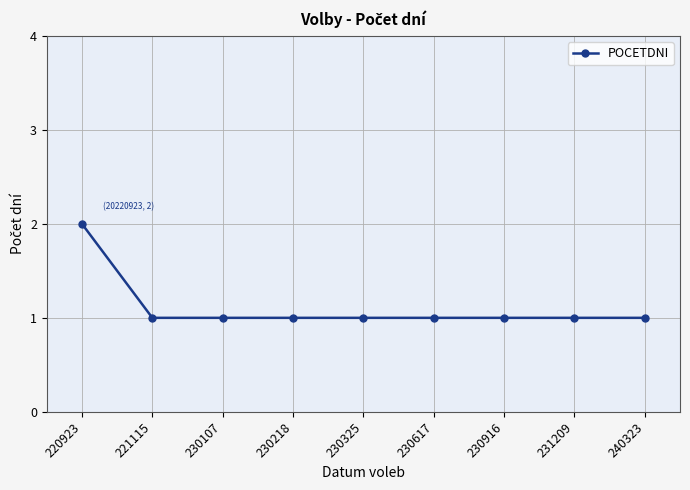

The value at 221115 is 1. True or false?

True